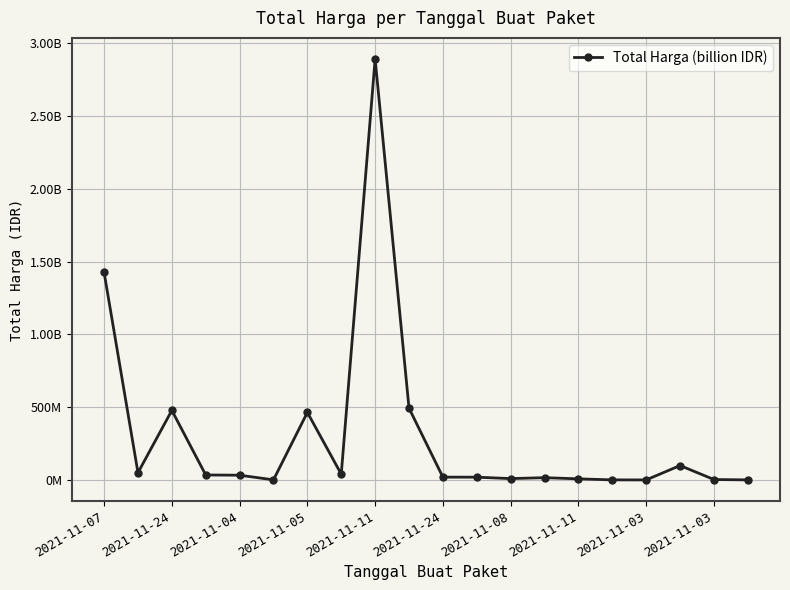

At which label is the value closest to 1446100000?

2021-11-07